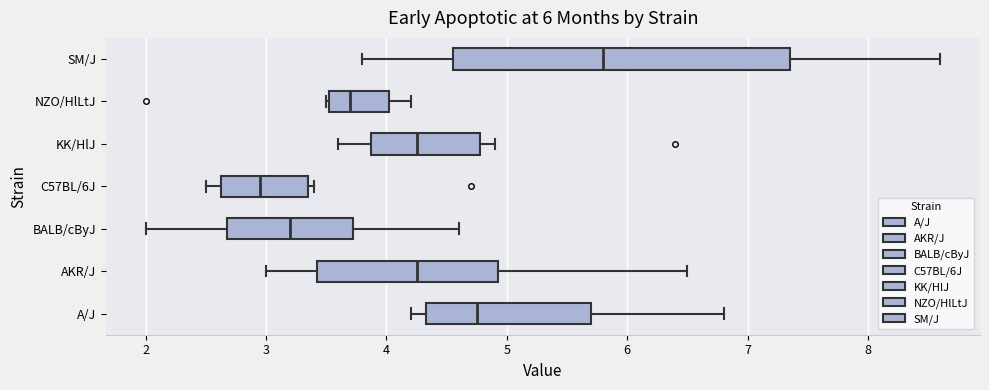

Where is the right edge of the box for BALB/cByJ on the x-axis? The values are not printed on the chart, so give them approximately, as read against the axis.

3.7